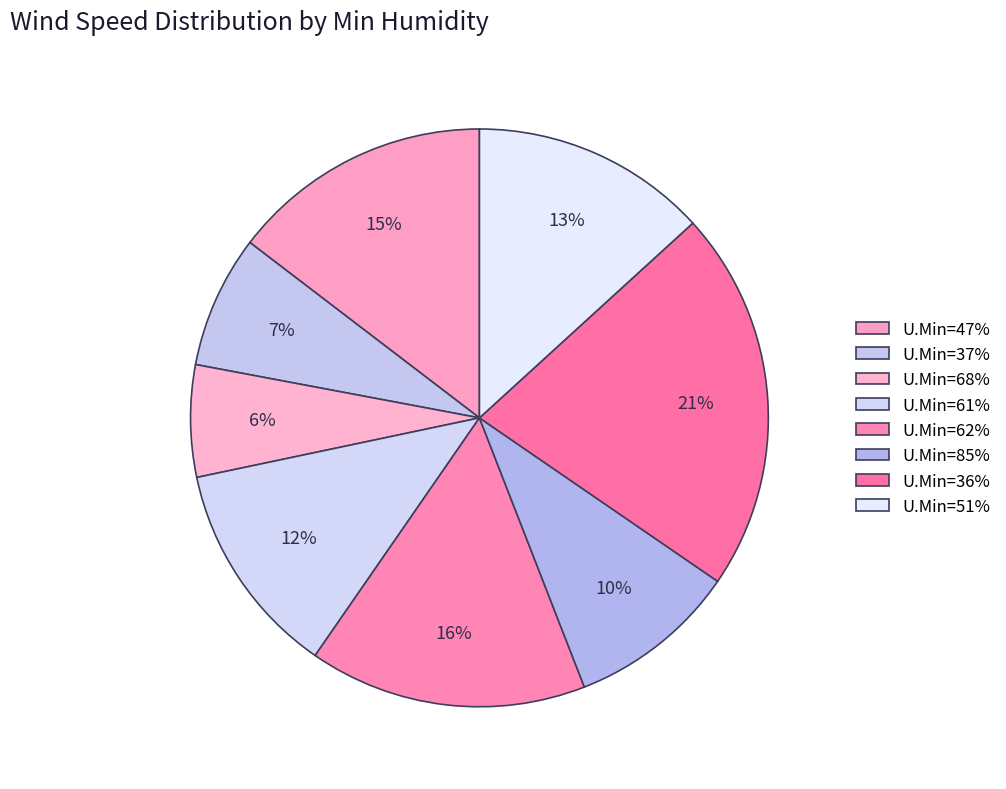

Count the number of slices in the pie.

8